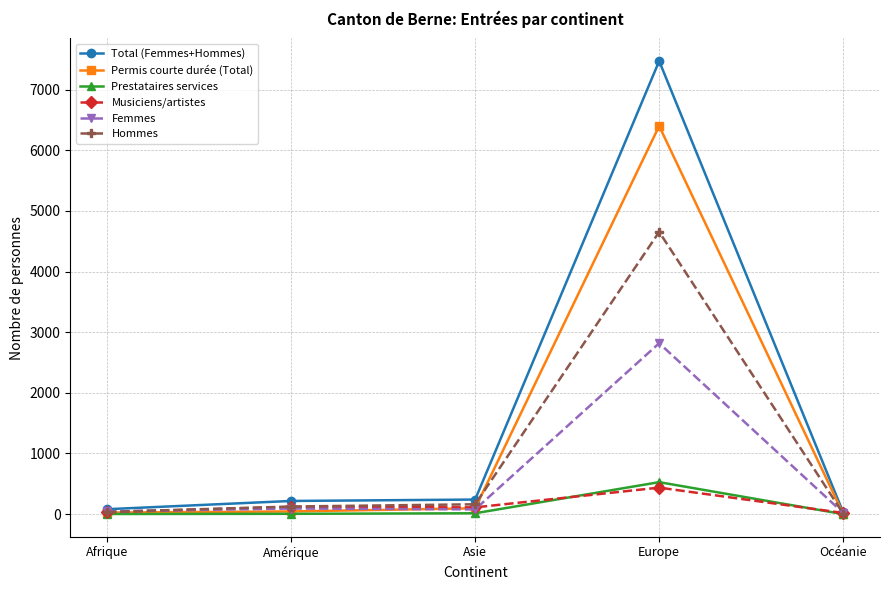

The Prestataires services series shows 0 at Océanie. True or false?

True